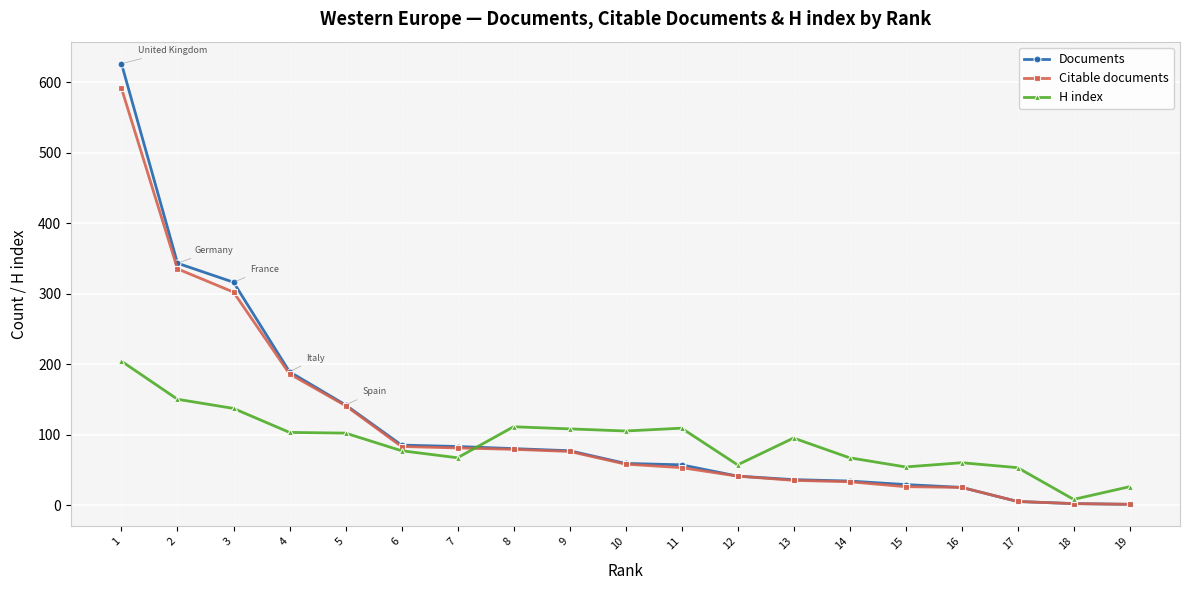

The value of H index at 9 is 160. True or false?

False